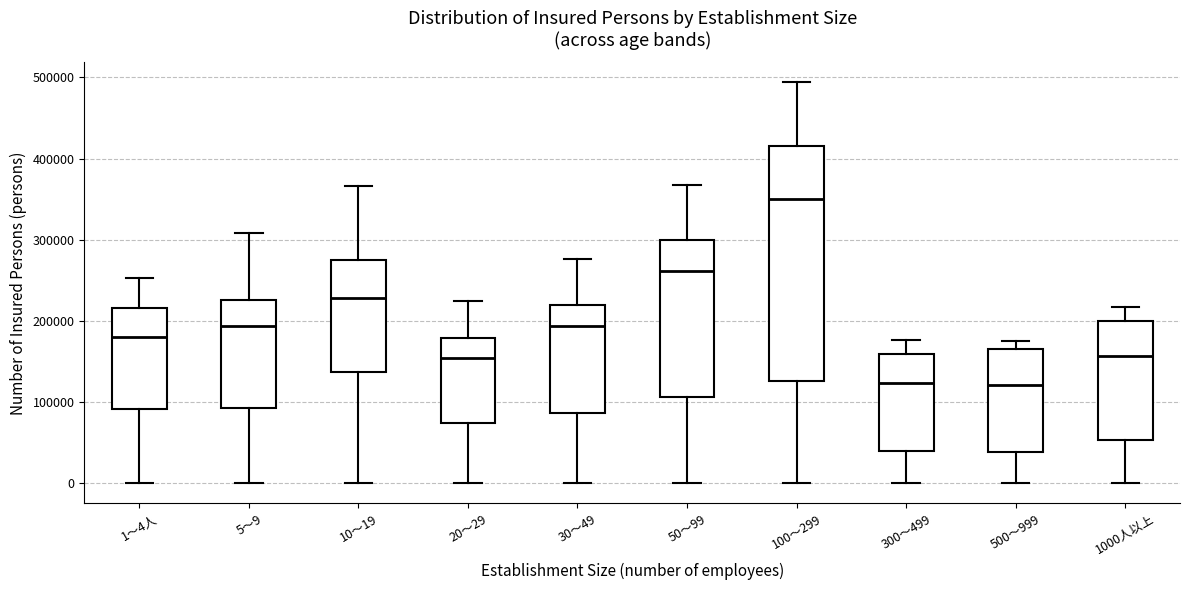

Comparing the boxes themselves (not the whiskers), which one is the tallest?

100～299